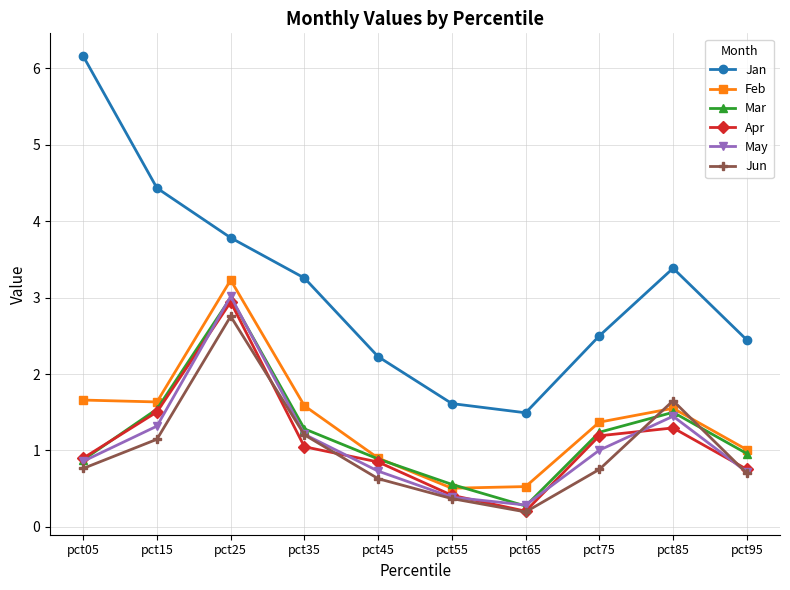

What is the sum of the Jun values at pct95 and pct05?

1.5